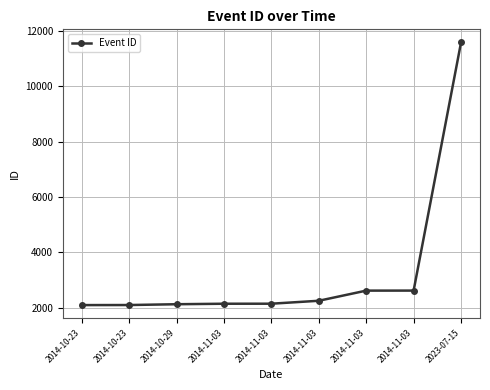

Does the chart have visible grid lines?

Yes